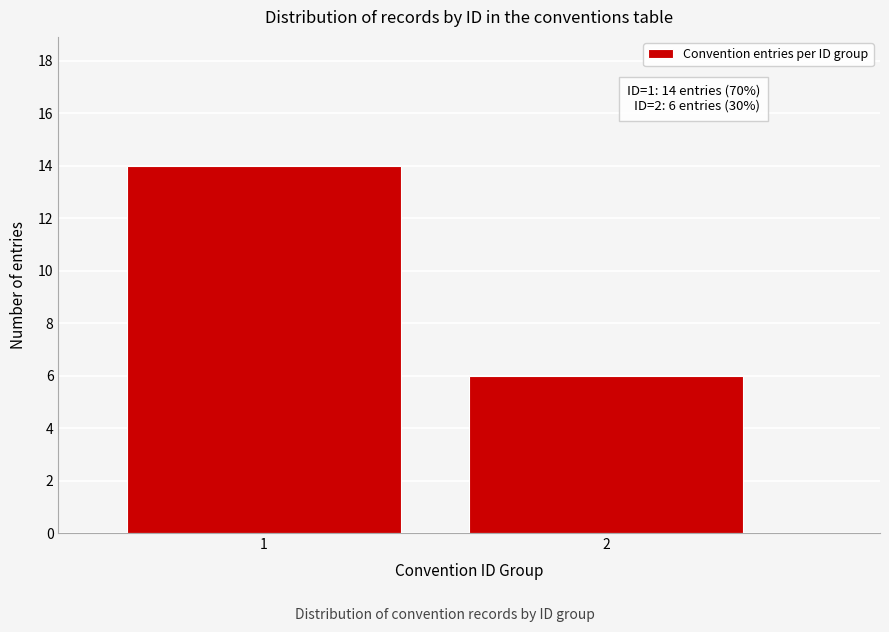

Reading left to right, list all the values displayed in this chart.

1=14	2=6